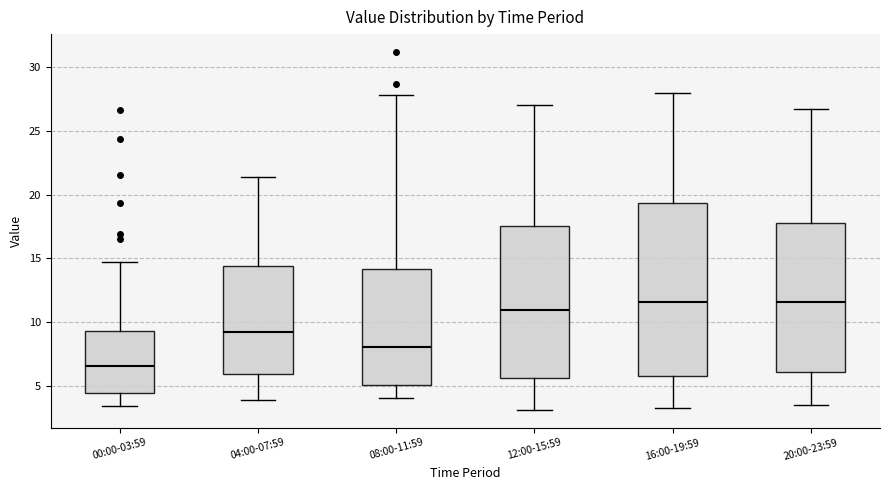

Which box is the tallest, from its lower edge to its upper edge?

16:00-19:59